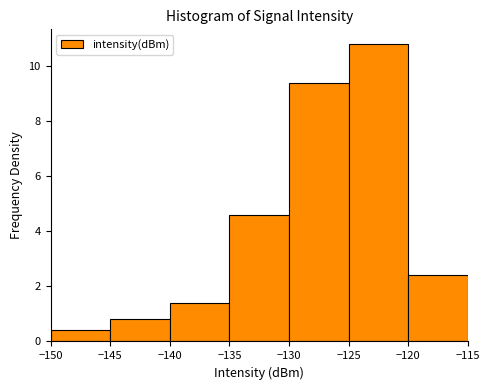

Reading left to right, list every bar in this chart as the range it spans on the x-axis followed by its height. The values are not printed on the chart, so give them approximately, as read against the axis.

-150 to -145: 0.4
-145 to -140: 0.8
-140 to -135: 1.4
-135 to -130: 4.6
-130 to -125: 9.4
-125 to -120: 10.8
-120 to -115: 2.4